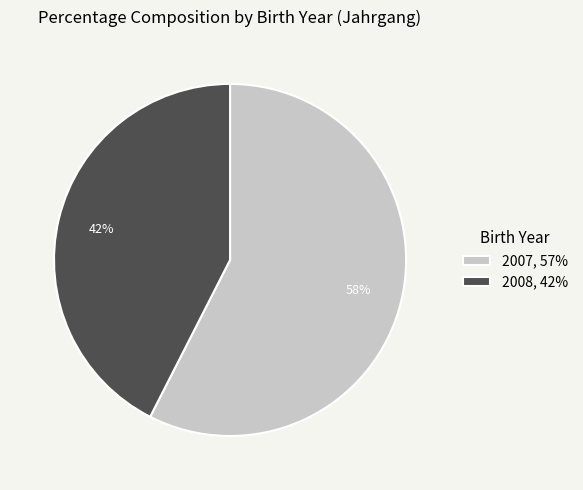

Rank the categories by value from lowest to highest.

2008, 42%, 2007, 57%